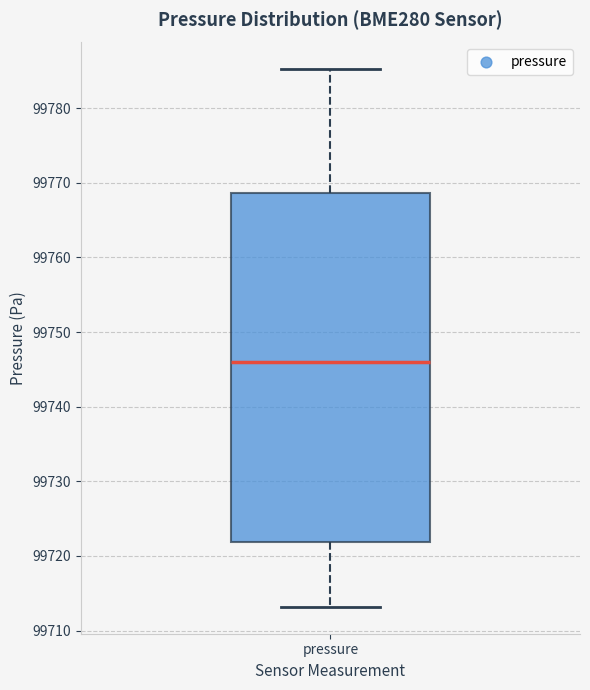

Where does the median line of the box for pressure sit on the y-axis? The values are not printed on the chart, so give them approximately, as read against the axis.

99746